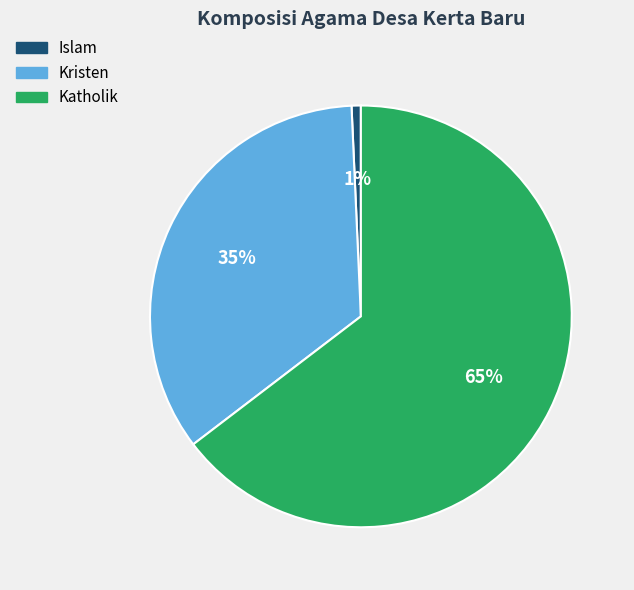

Is there any slice that represents more than half of the pie?

Yes